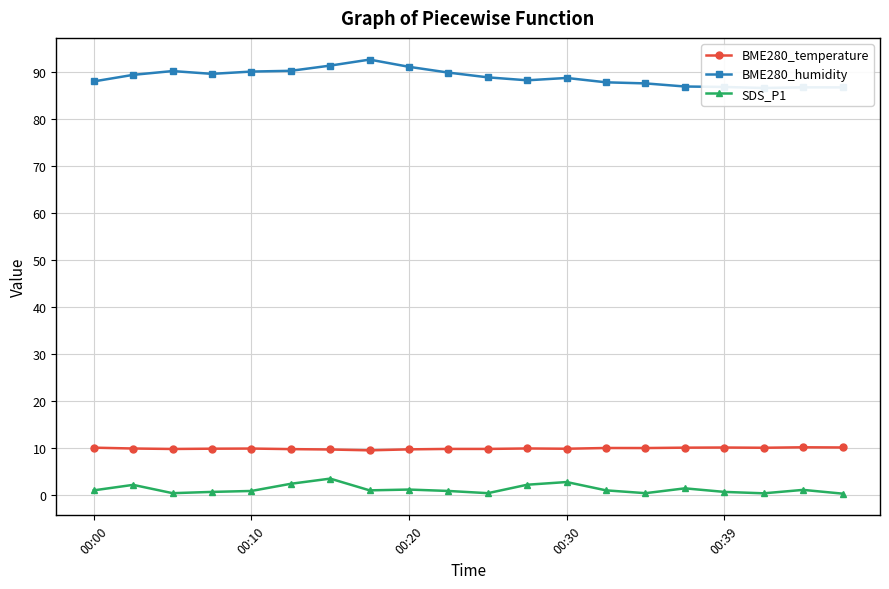

Which series has the largest total across all categories?

BME280_humidity